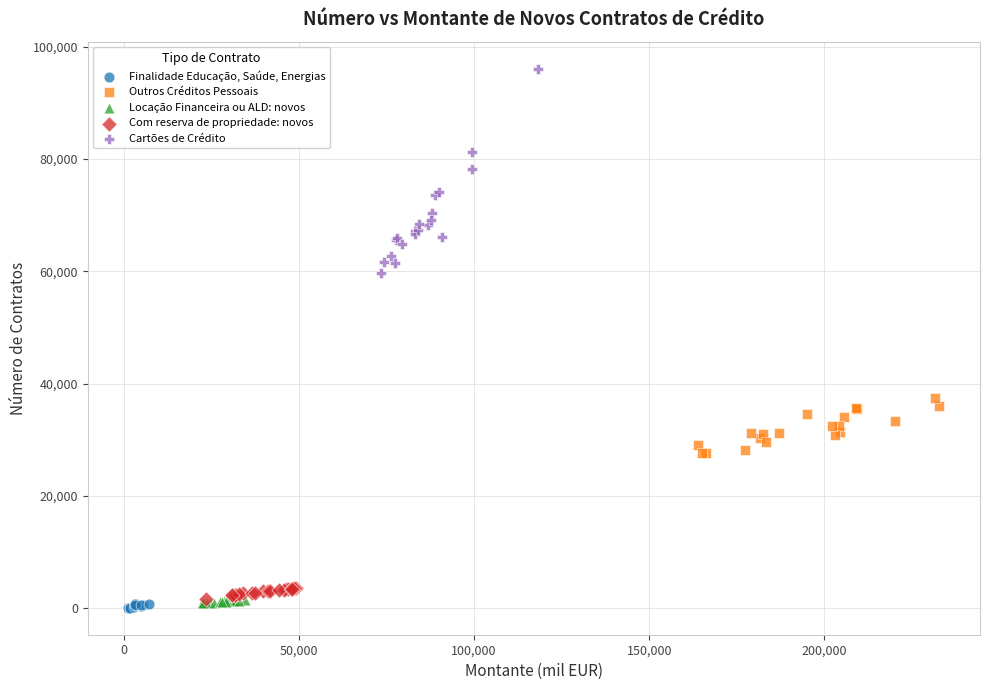

Which series contains the highest Y value?

Cartões de Crédito